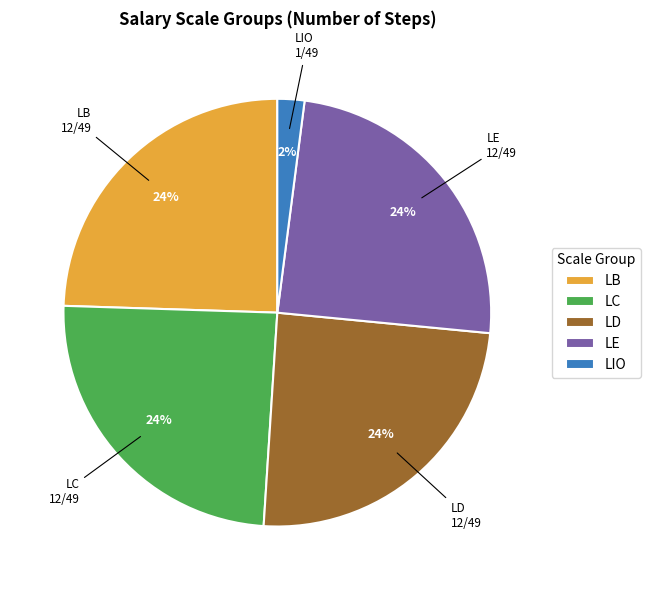

What is the ratio of the value at LE to the value at LIO?

12.0